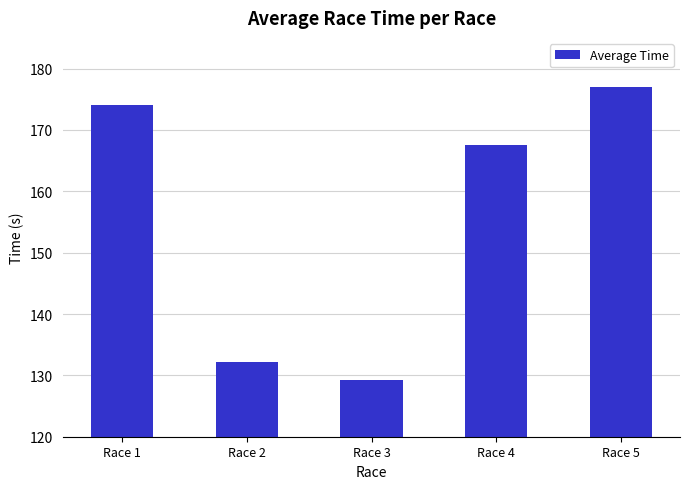

How many values exceed 167?

3